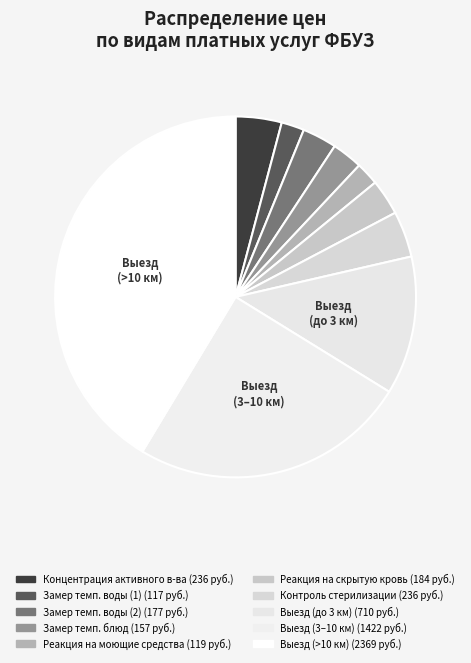

How many slices are in this pie chart?

10